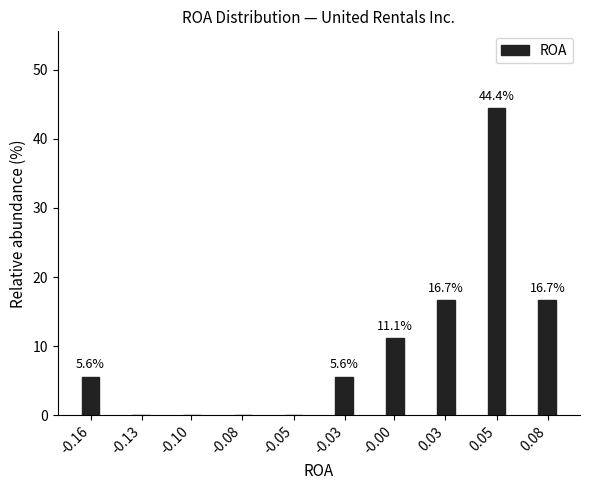

Reading right to left, list all the values displayed in this chart.

0.08=16.7	0.05=44.4	0.03=16.7	-0.00=11.1	-0.03=5.6	-0.05=0.0	-0.08=0.0	-0.10=0.0	-0.13=0.0	-0.16=5.6